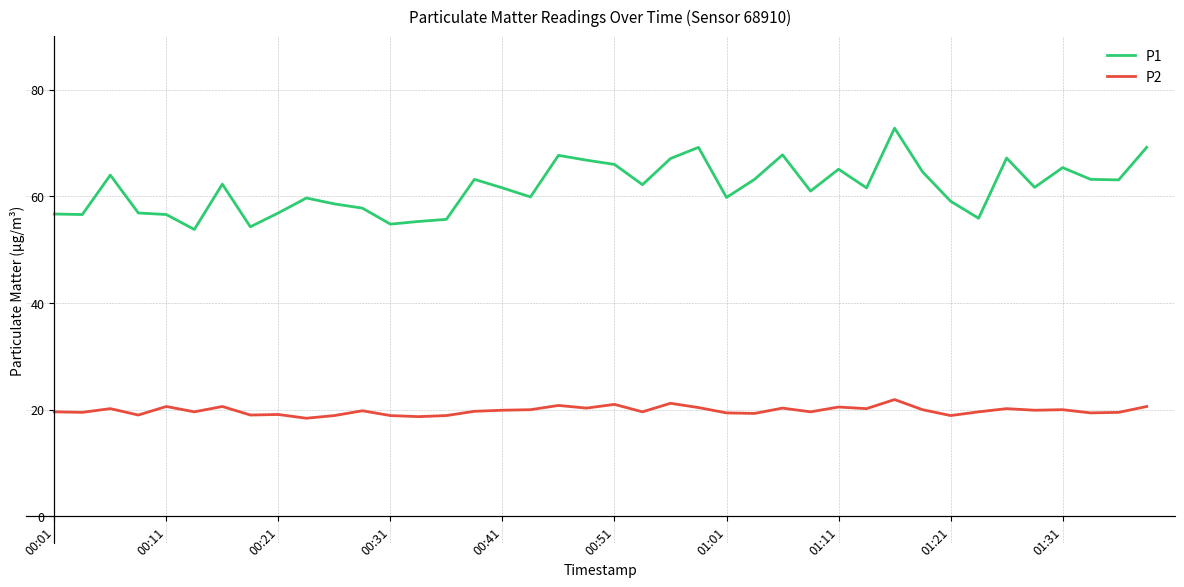

What are all the series names shown in the legend?

P1, P2